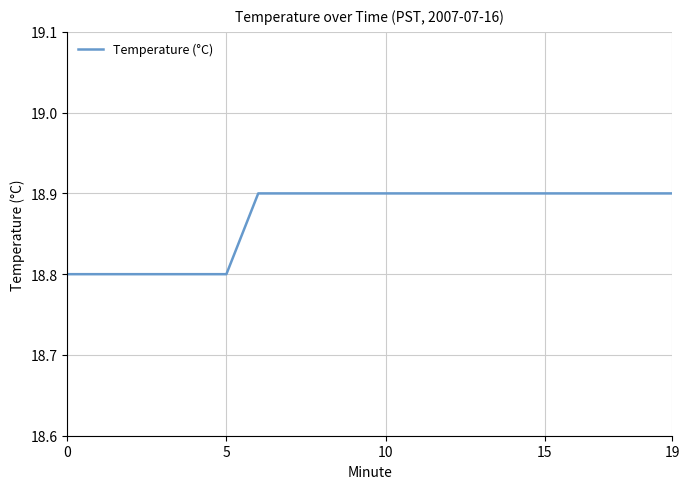

Is this an area chart (filled region under the line)?

No